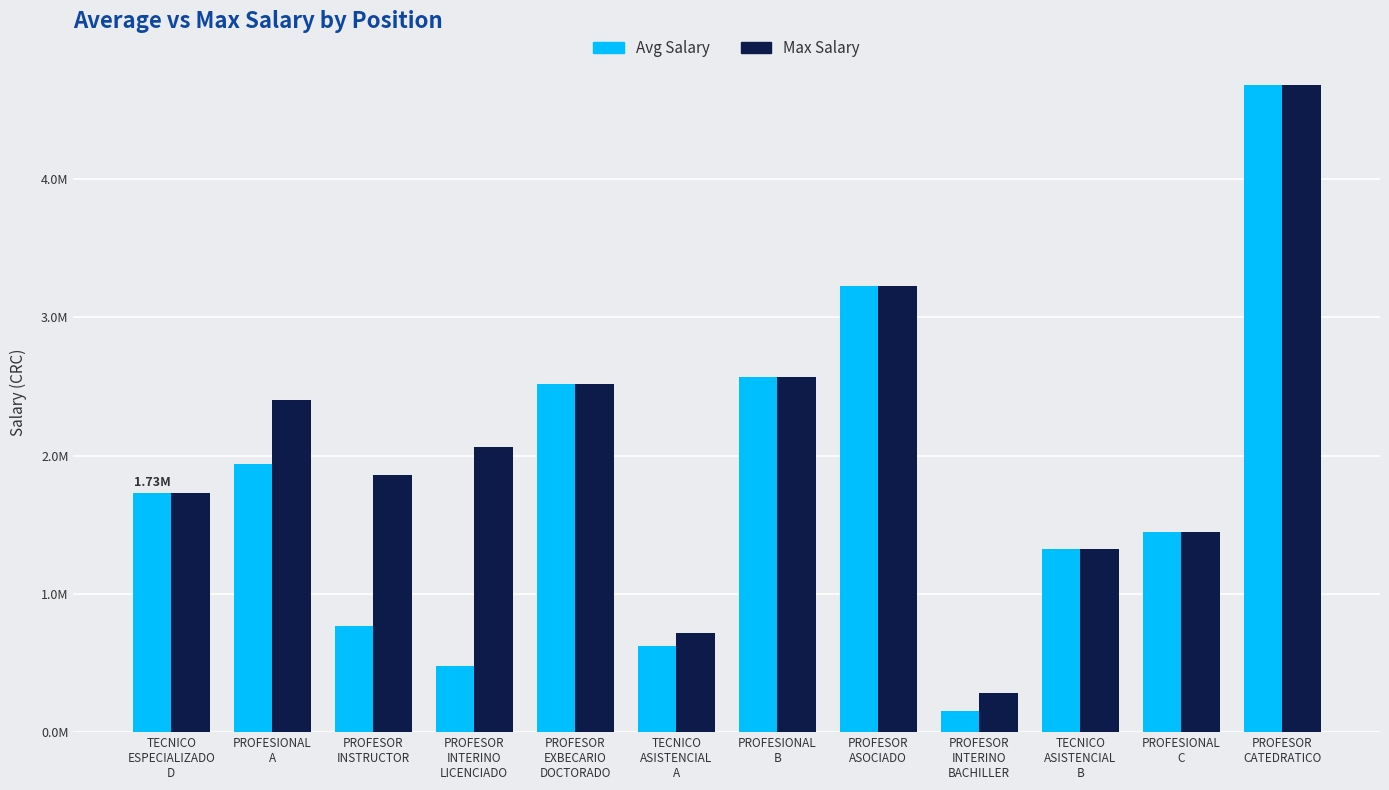

Between PROFESOR
INTERINO
BACHILLER and PROFESIONAL
C, which is larger?

PROFESIONAL
C